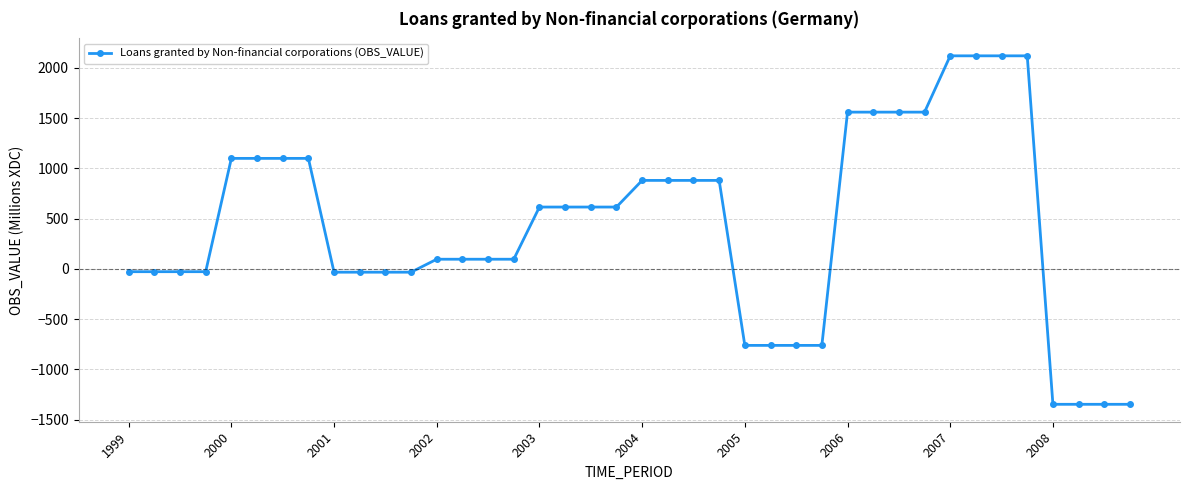

What is the value of the 30th point from the left?

1559